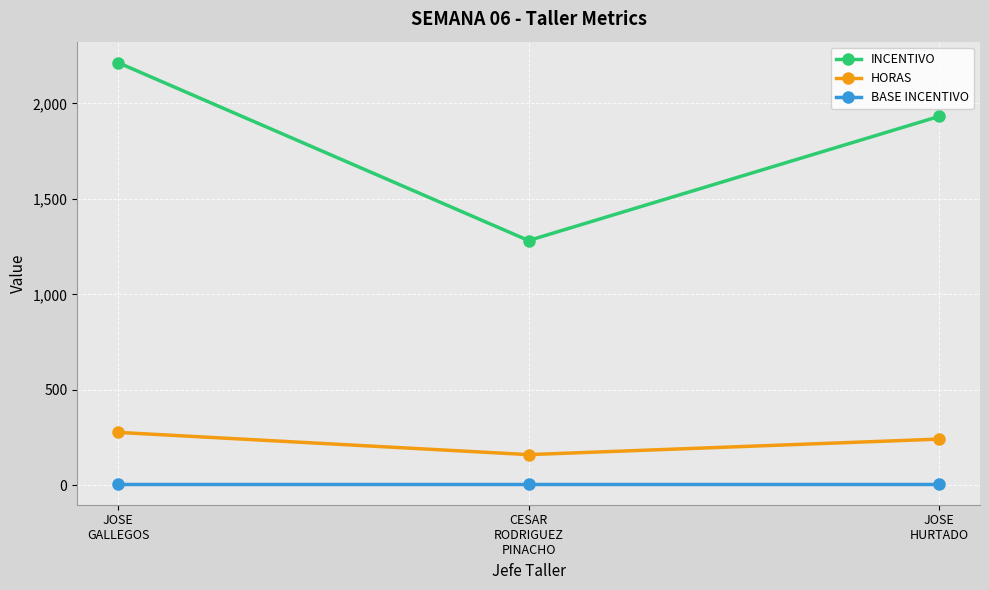

Count the number of data series in this chart.

3